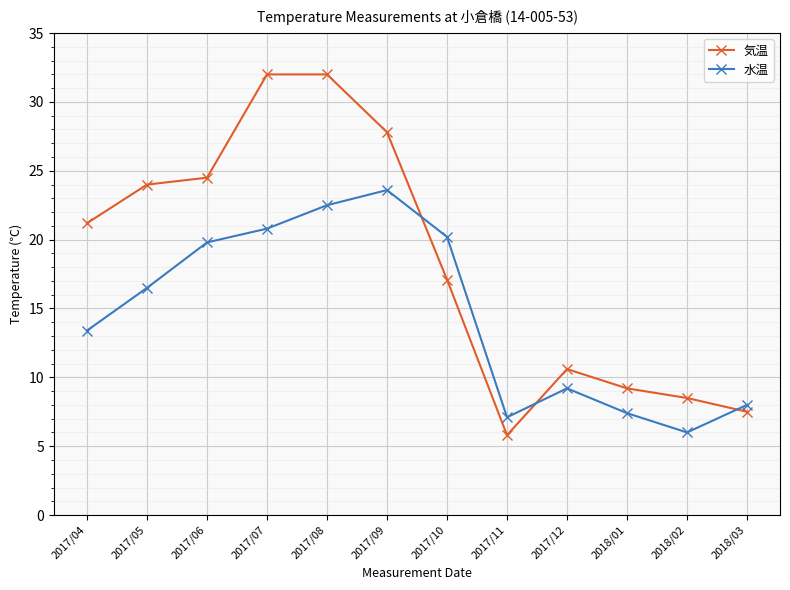

Reading right to left, extract all data points from this chart.

気温: 2018/03=7.5	2018/02=8.5	2018/01=9.2	2017/12=10.6	2017/11=5.8	2017/10=17.1	2017/09=27.8	2017/08=32.0	2017/07=32.0	2017/06=24.5	2017/05=24.0	2017/04=21.2
水温: 2018/03=8.0	2018/02=6.0	2018/01=7.4	2017/12=9.2	2017/11=7.1	2017/10=20.2	2017/09=23.6	2017/08=22.5	2017/07=20.8	2017/06=19.8	2017/05=16.5	2017/04=13.4